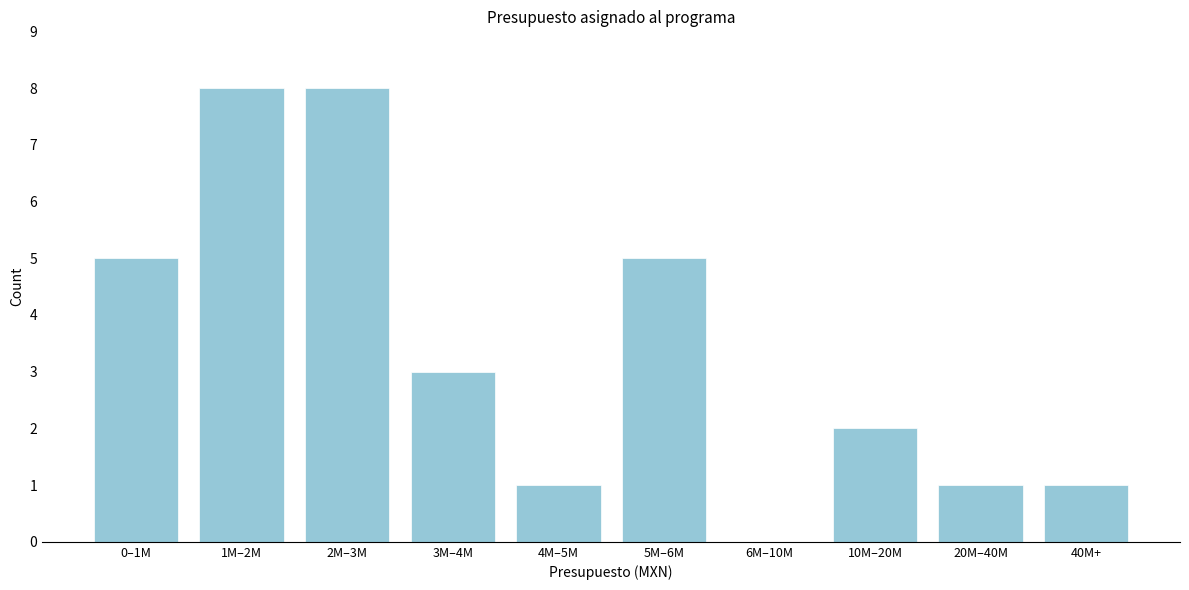

Reading right to left, list all the values displayed in this chart.

40M+=1	20M–40M=1	10M–20M=2	6M–10M=0	5M–6M=5	4M–5M=1	3M–4M=3	2M–3M=8	1M–2M=8	0–1M=5